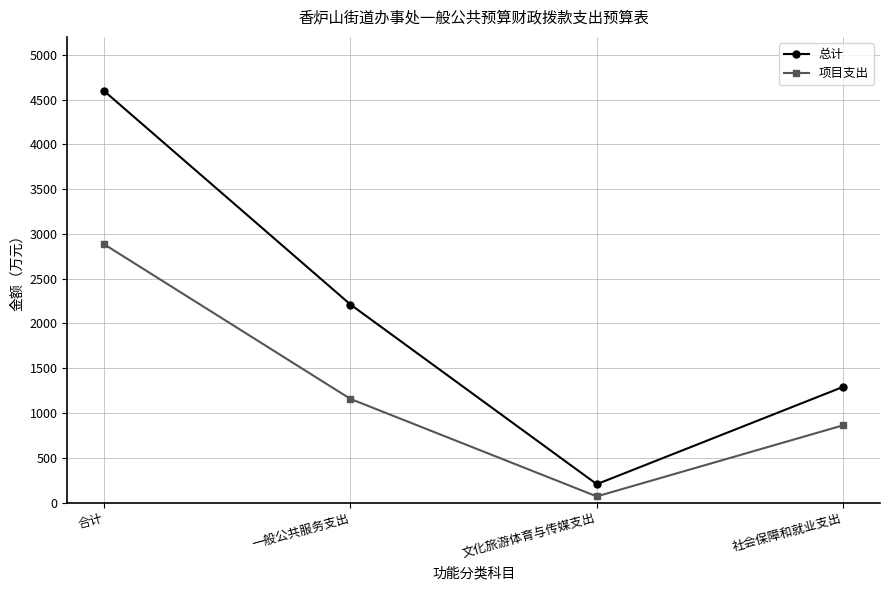

At which category does 项目支出 reach its first local valley?

文化旅游体育与传媒支出